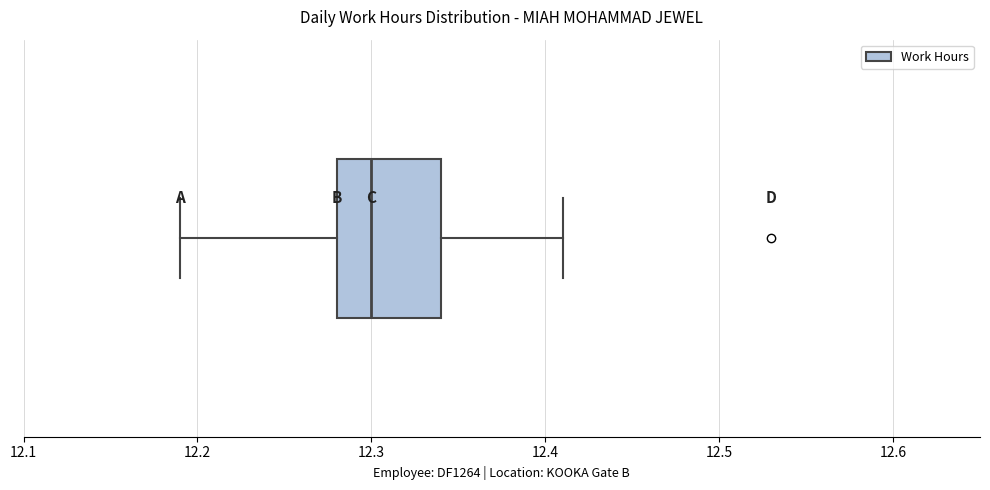

Read this box plot against the x-axis: the position of the median line, the range covered by the box, and the ends of both whiskers. The values are not printed on the chart, so give them approximately, as read against the axis.

median 12.30, box 12.28 to 12.34, whiskers 12.19 to 12.41